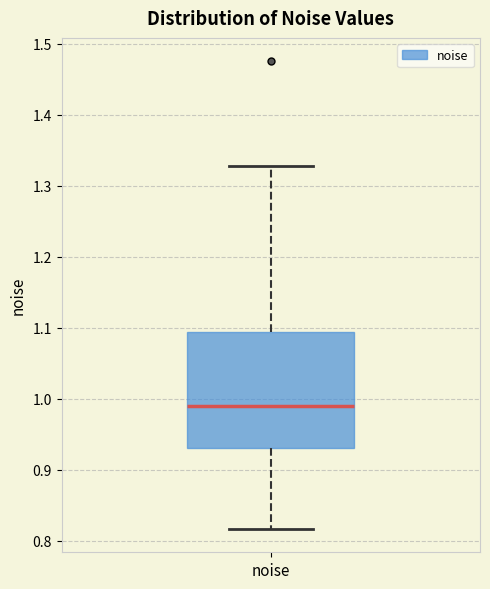

Where does the lower whisker of the box for noise end on the y-axis? The values are not printed on the chart, so give them approximately, as read against the axis.

0.82